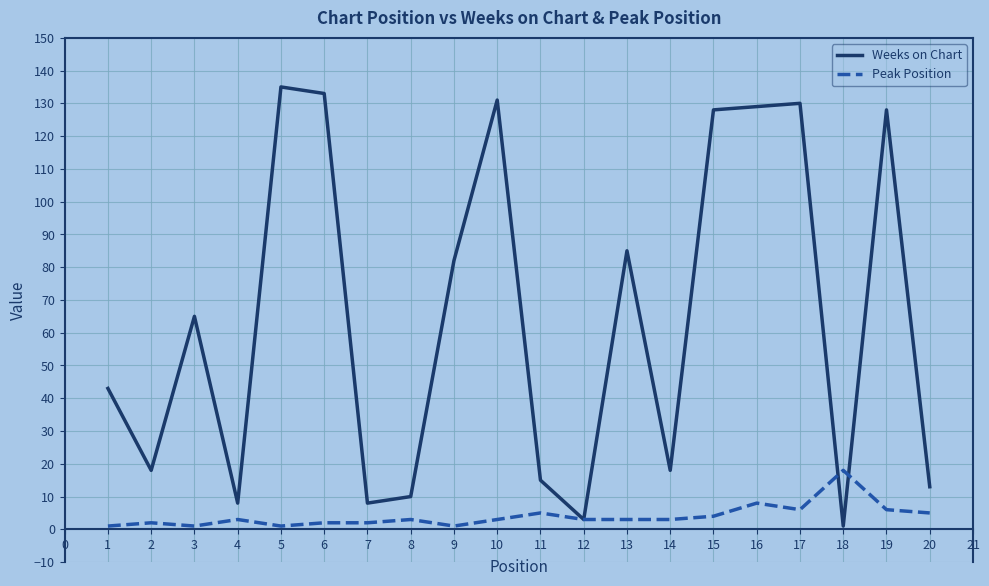

After their last crossing, which series has the higher values: Peak Position or Weeks on Chart?

Weeks on Chart